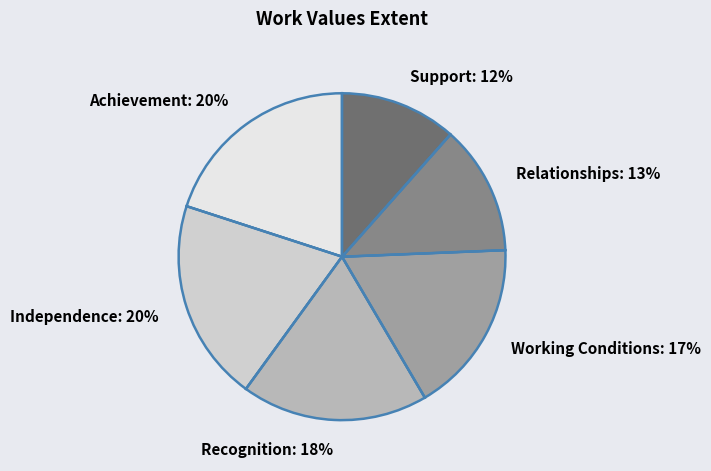

To the nearest percent, what portion does Working Conditions represent?

17%